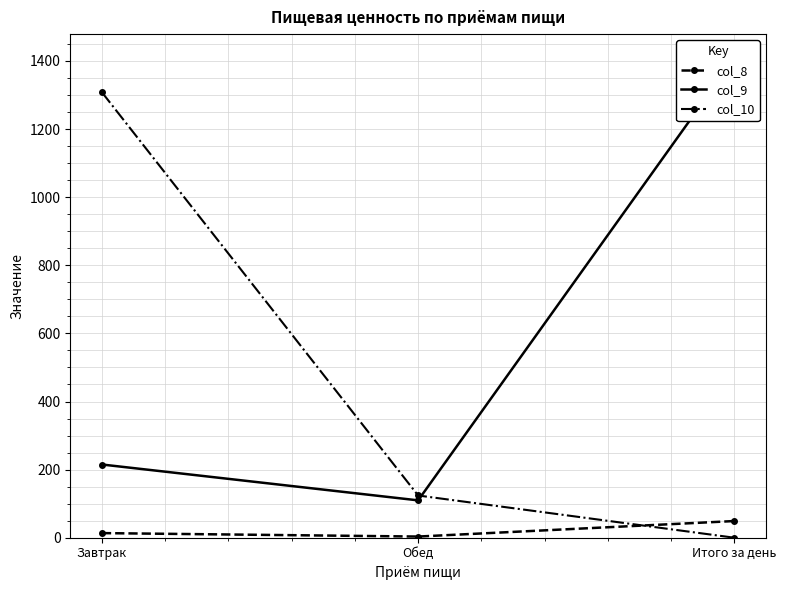

List the series in order of their overall mean, lowest first.

col_8, col_10, col_9